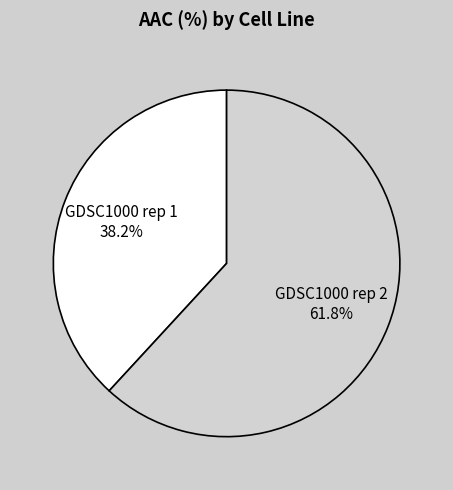

How many slices are in this pie chart?

2